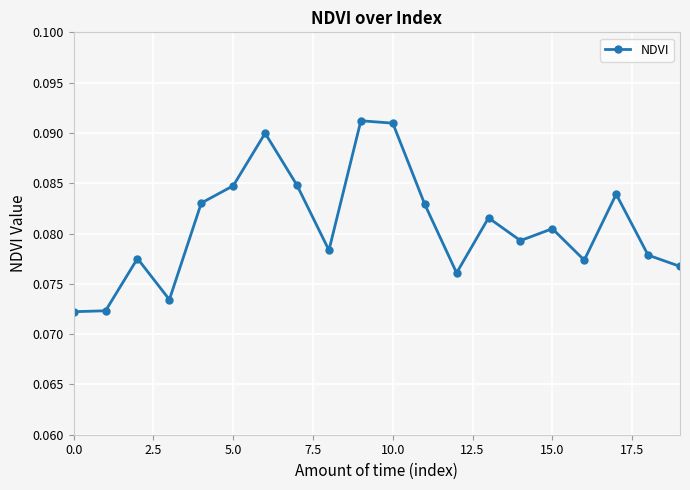

True or false: there are more than 2 points higher than both neighbors.

True